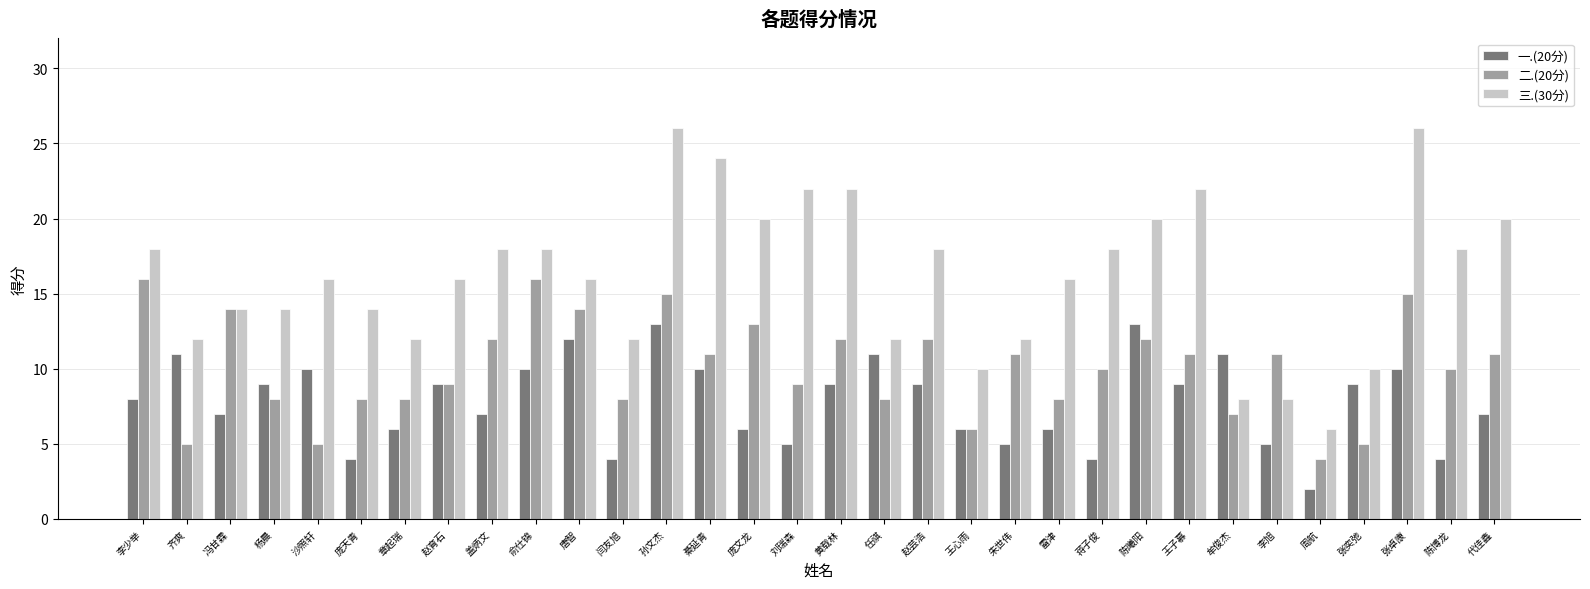

List the series in order of their overall mean, lowest first.

一.(20分), 二.(20分), 三.(30分)